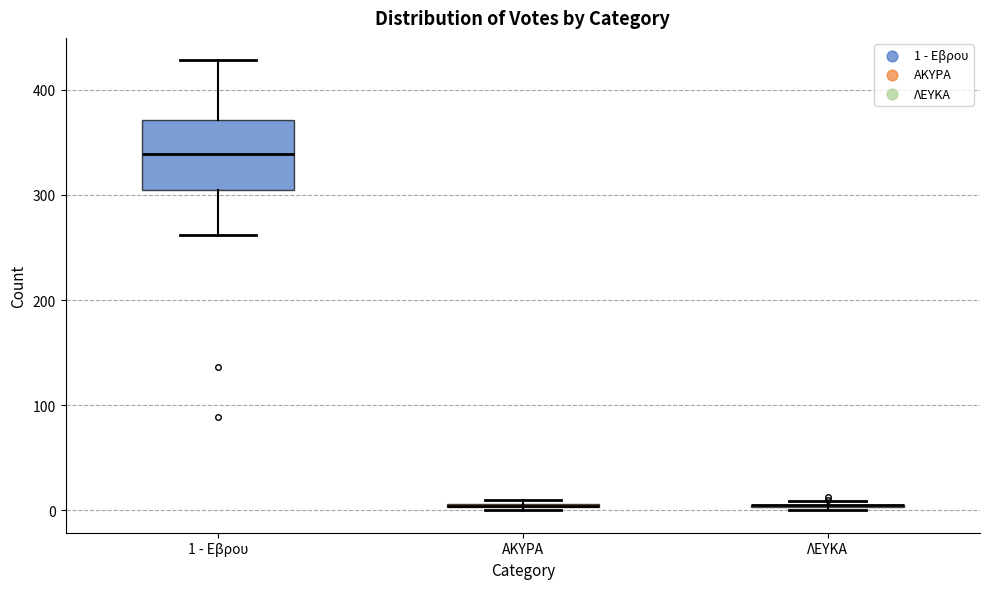

Comparing the boxes themselves (not the whiskers), which one is the tallest?

1 - Εβρου